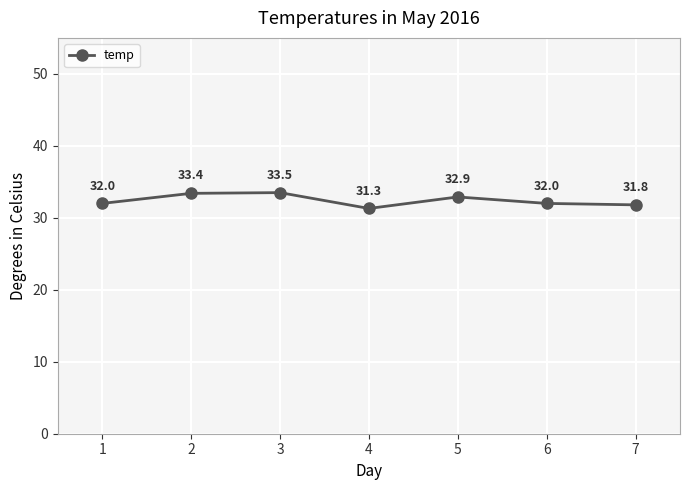

What is the approximate value at 1?

32.0